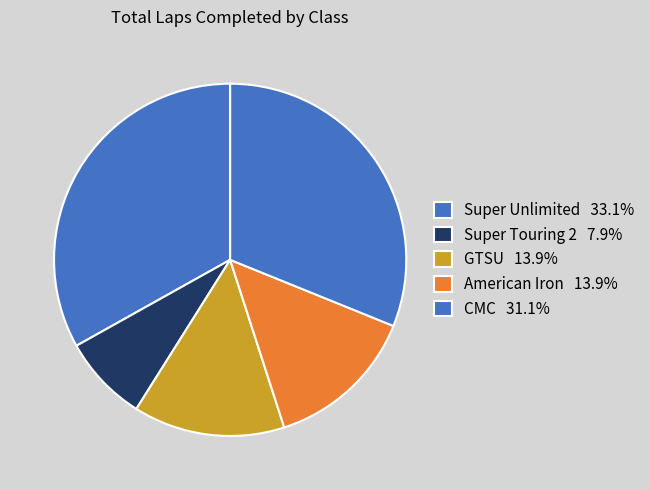

How many segments does this pie chart have?

5